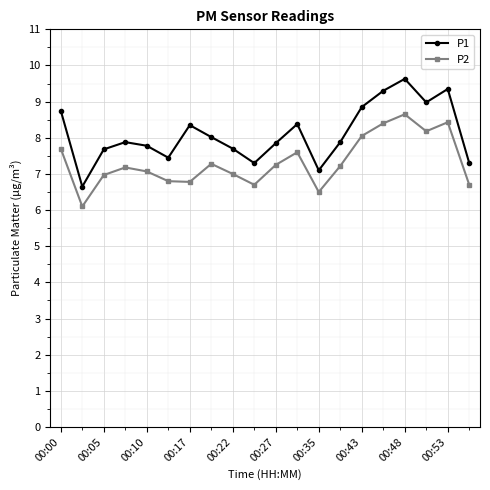

List the series in order of their peak value, lowest first.

P2, P1